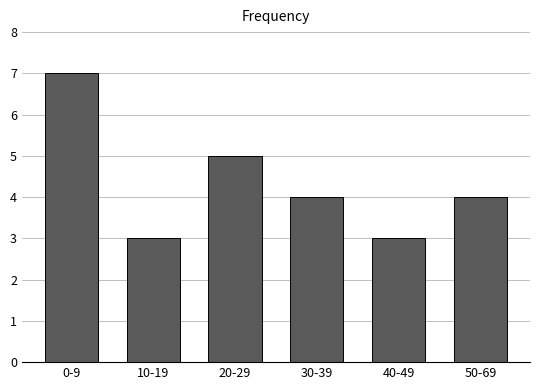

Reading left to right, extract all data points from this chart.

7	3	5	4	3	4